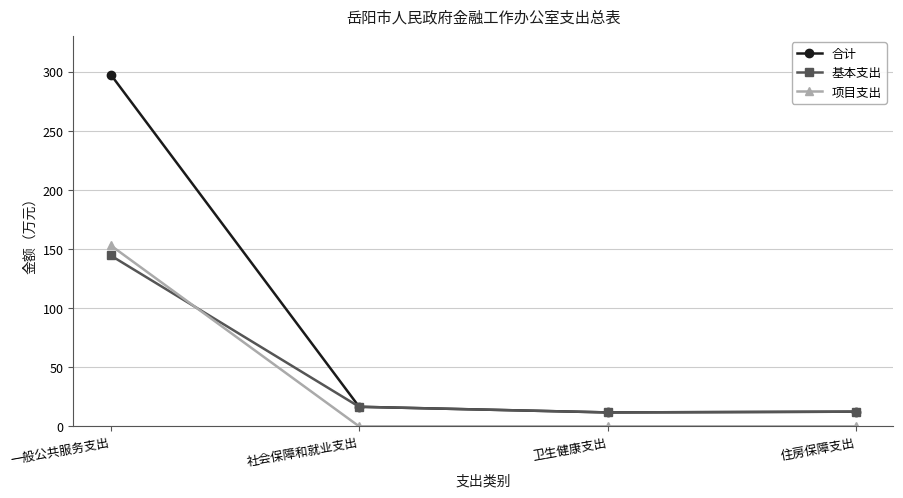

True or false: 合计 and 项目支出 intersect in this chart.

False